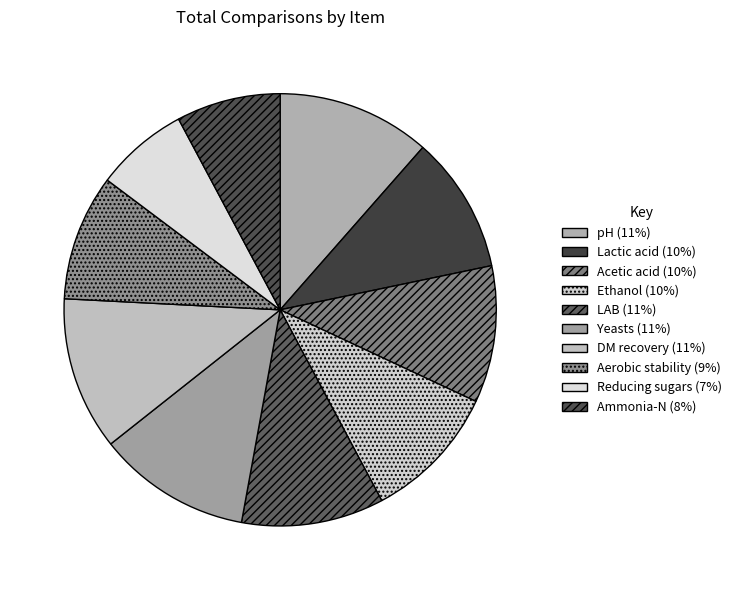

Is the sum of Lactic acid and Ammonia-N greater than half?

No